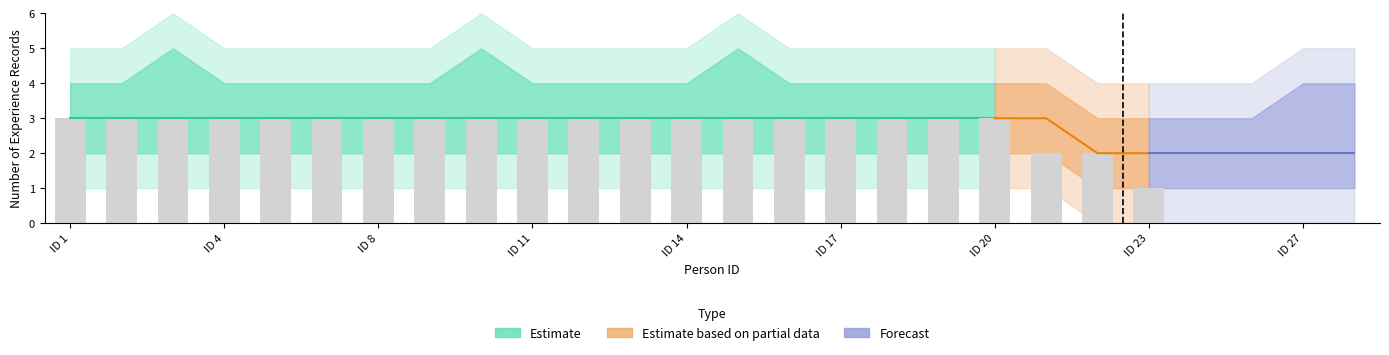

What is the value of the Estimate_upper bar at the 12th from the left?

4